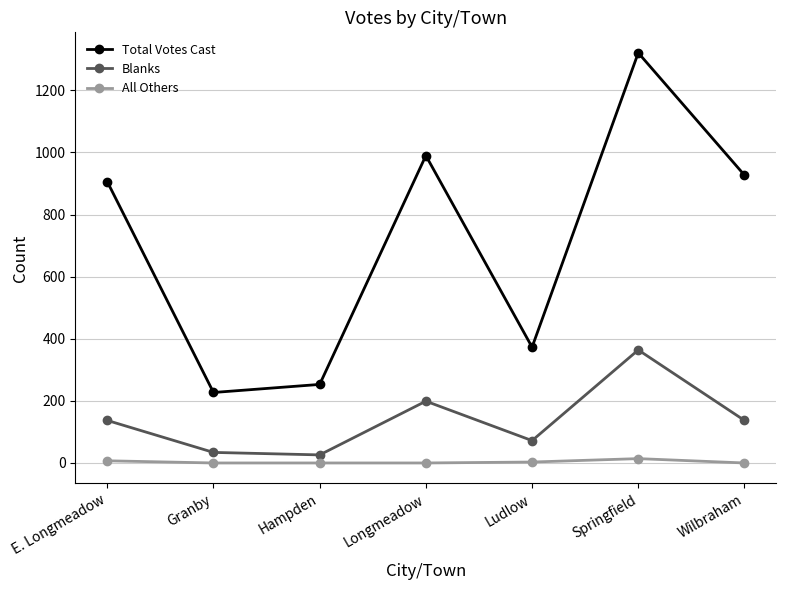

What is the value of the Blanks point at the 7th from the left?

137